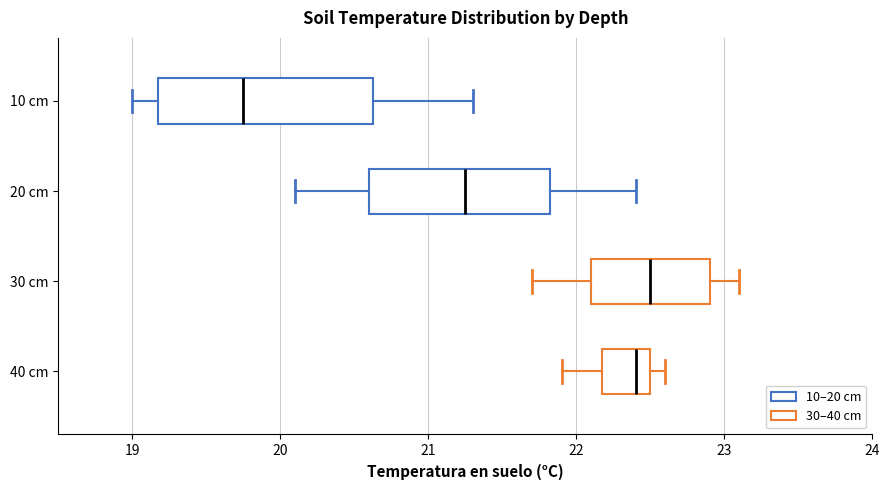

Which box is the widest, from its left edge to its right edge?

10 cm